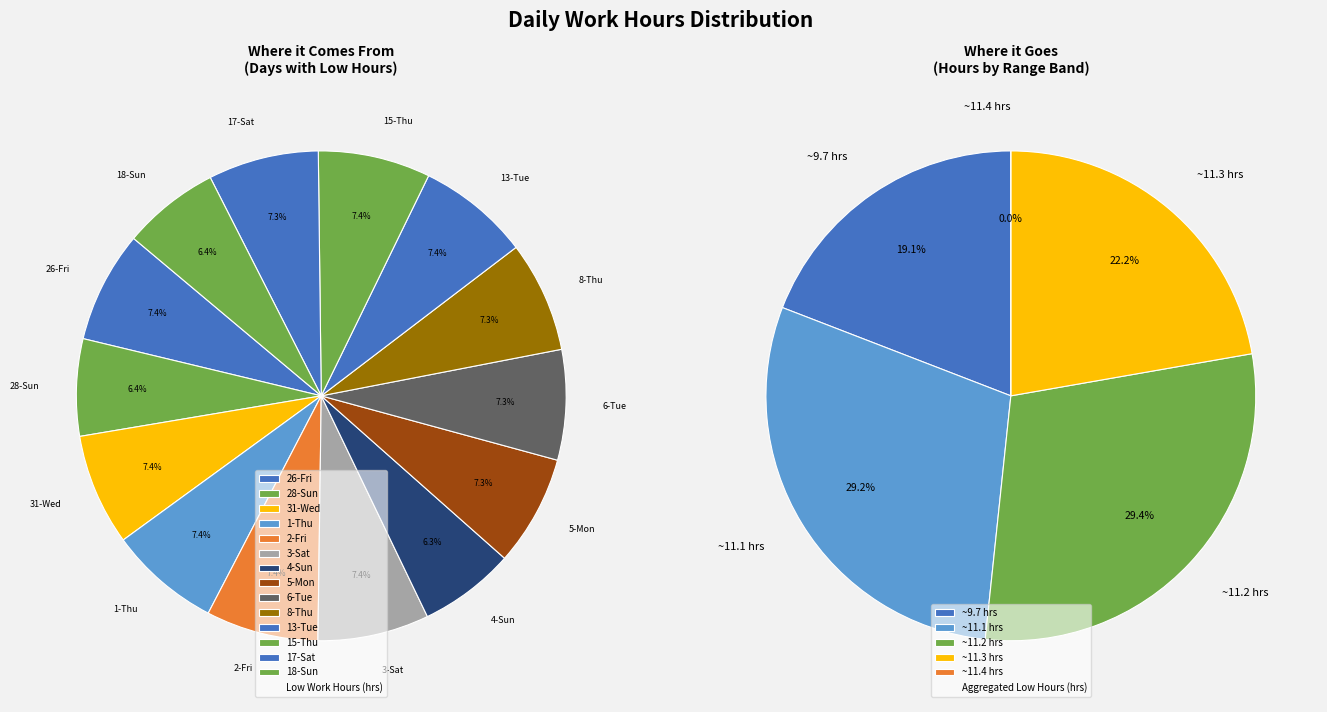

The 16-Fri slice represents 1% of the pie. True or false?

False